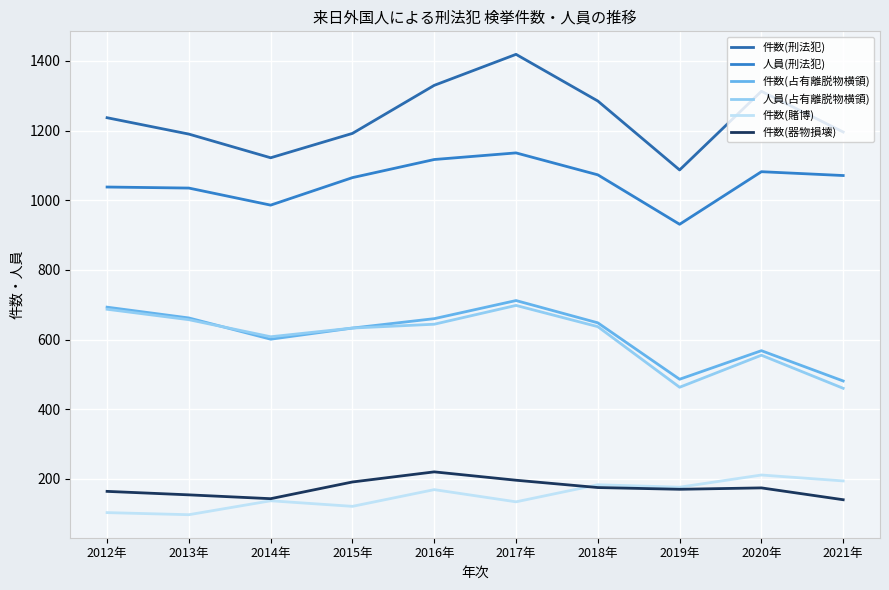

True or false: 件数(占有離脱物横領) has more than 2 points higher than both neighbors.

False